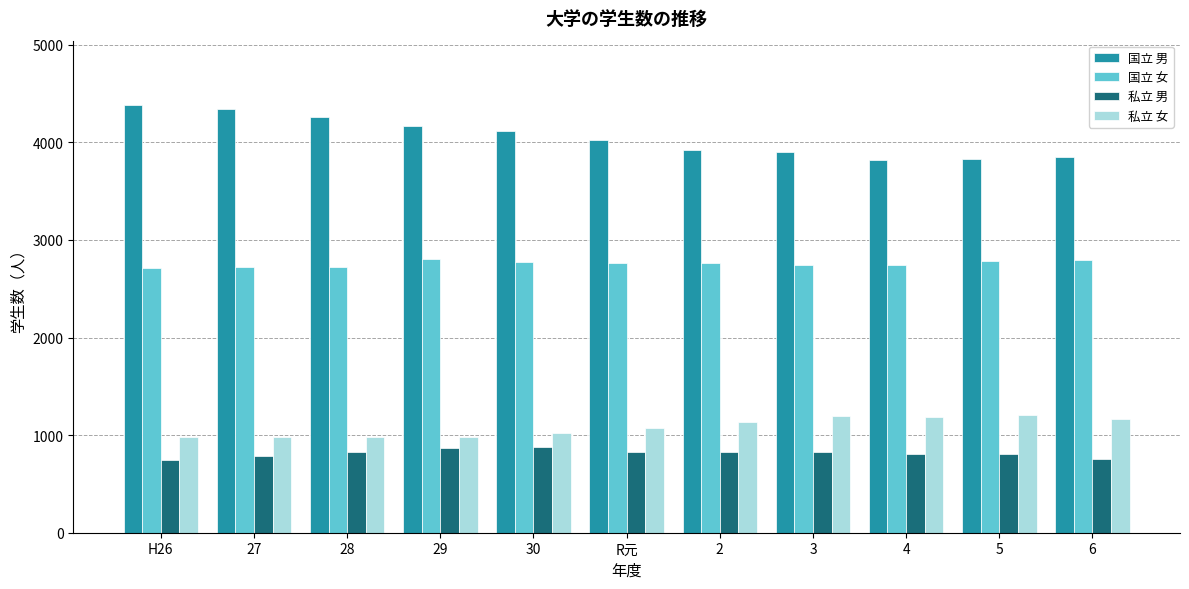

What is the average value of the 私立 女 series?

1082